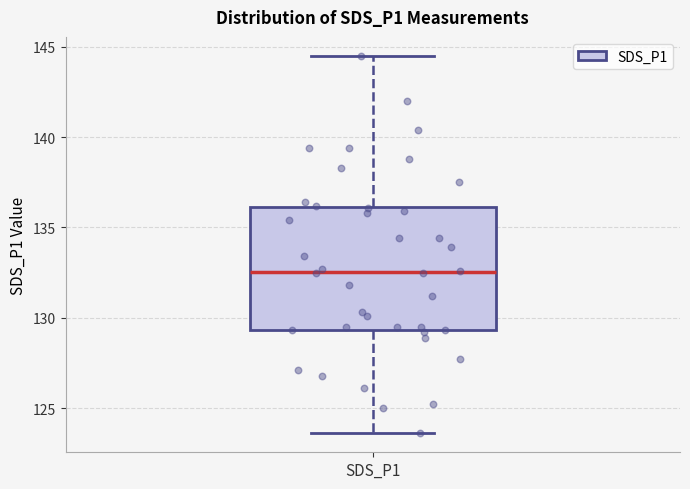

Transcribe this box plot: give where the median line is, the range the box spans, and where the two whiskers end, as read against the y-axis. The values are not printed on the chart, so give them approximately, as read against the axis.

median 132.5, box 129.5 to 136.0, whiskers 123.5 to 144.5